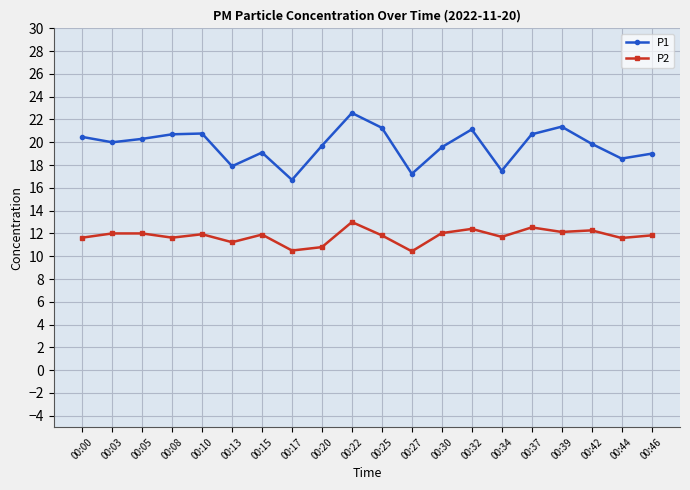

True or false: P1 and P2 cross at least once.

False